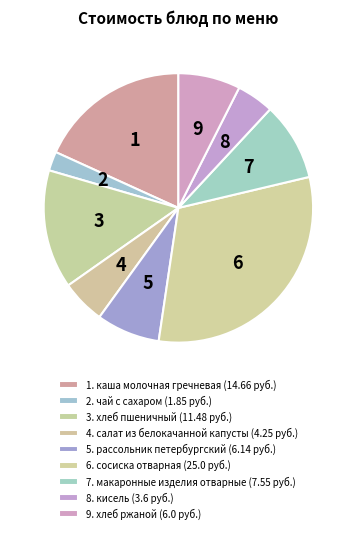

How many segments does this pie chart have?

9